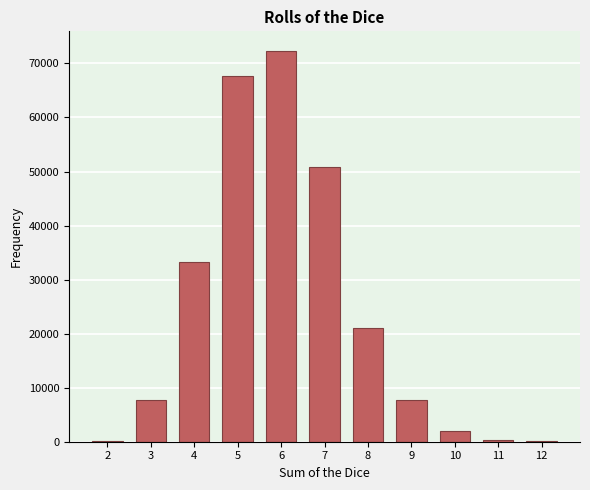

The value at 7 is 11031. True or false?

False